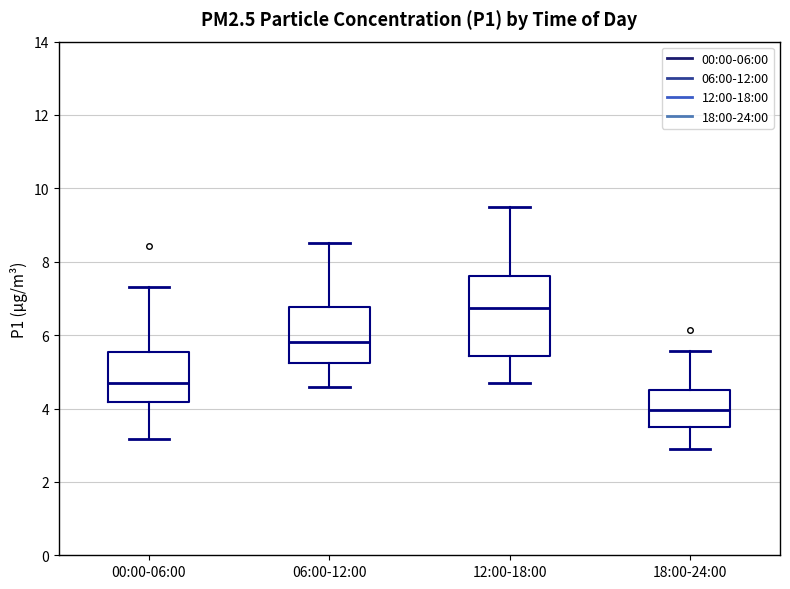

Where does the lower whisker of the box for 18:00-24:00 end on the y-axis? The values are not printed on the chart, so give them approximately, as read against the axis.

3.0